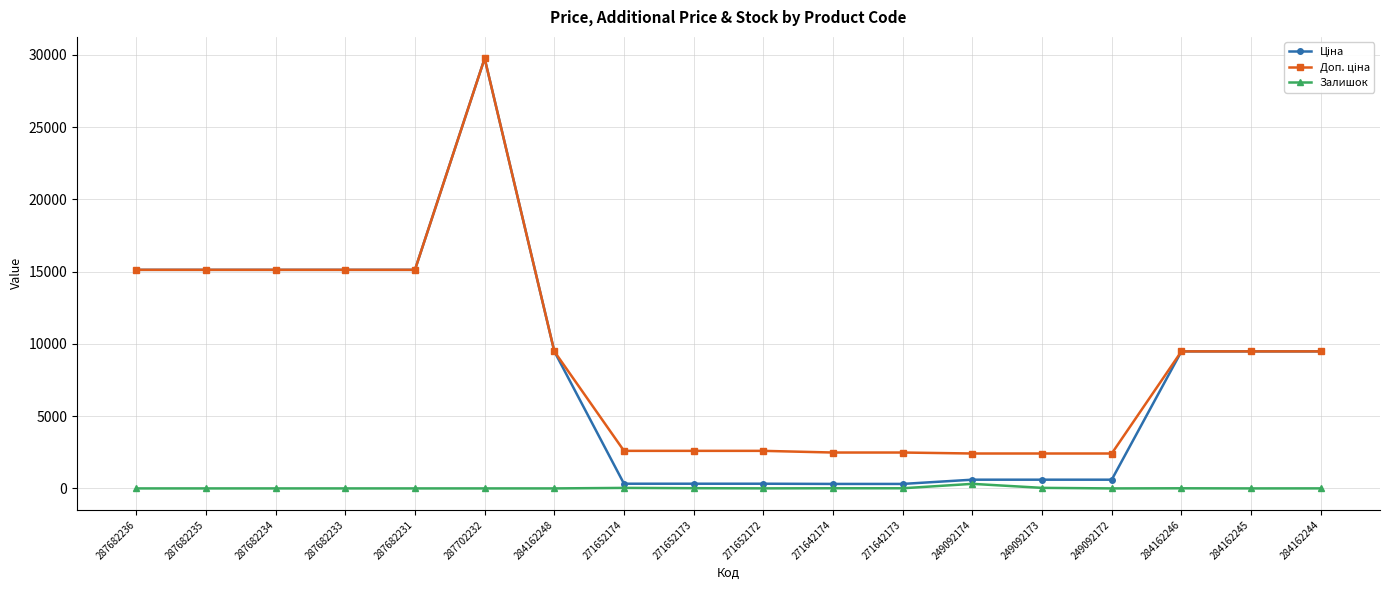

What is the difference between the highest and lowest values at 287682234?

15120.0